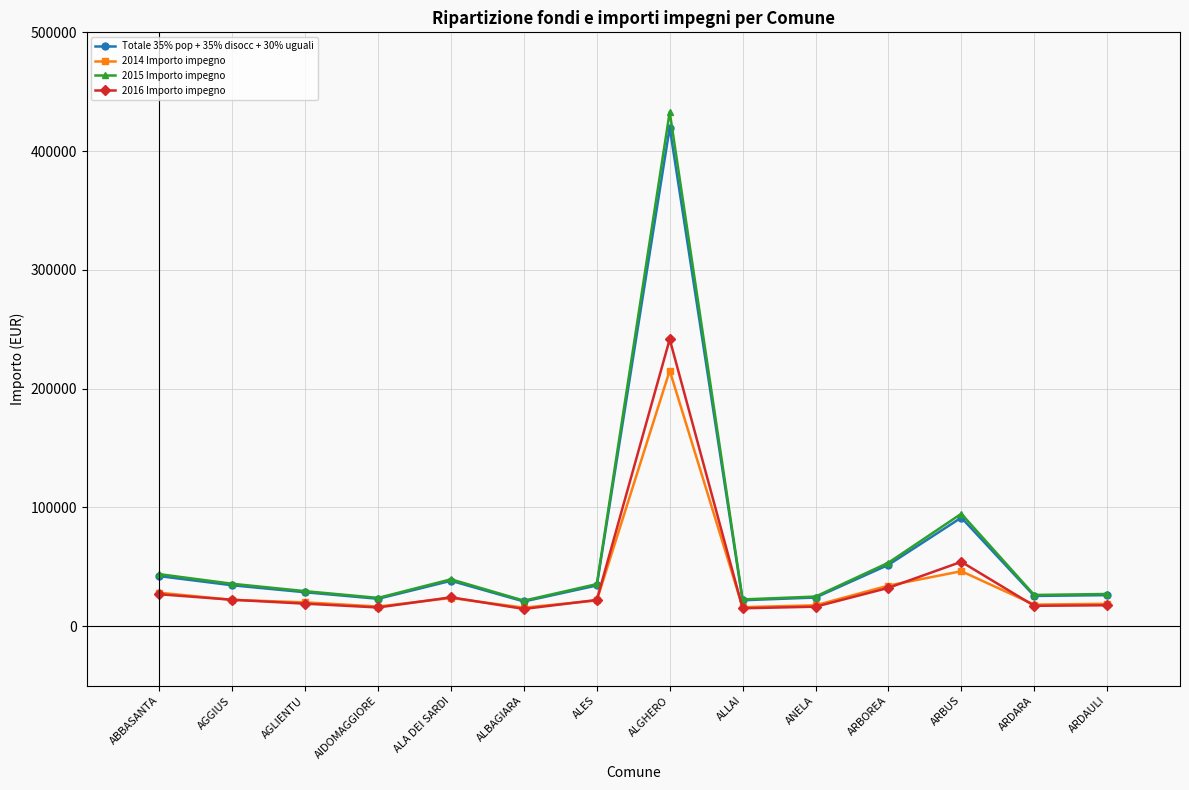

What is the label of the 13th point from the right?

AGGIUS